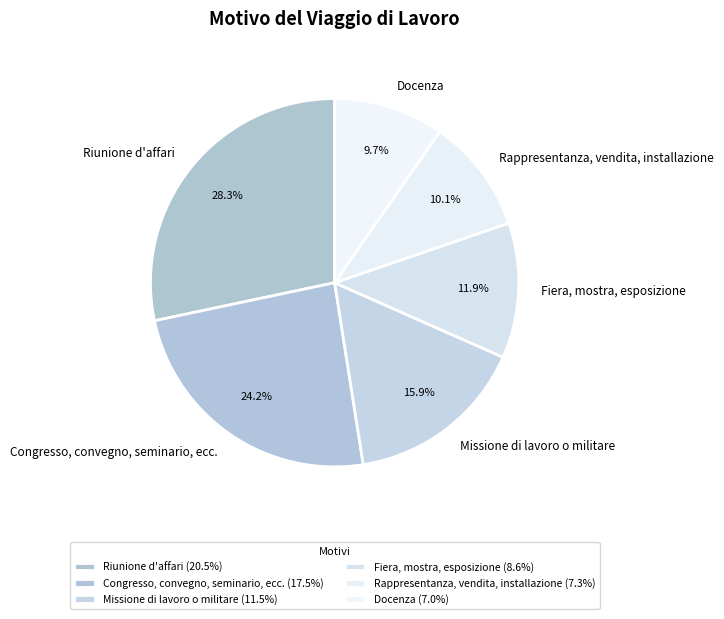

Do Riunione d'affari and Missione di lavoro o militare together represent more than half of the pie?

No